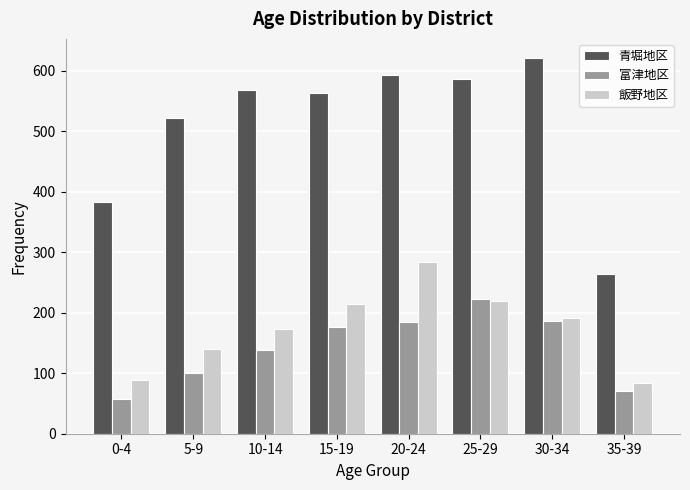

What value does the 飯野地区 series have at 25-29?

220